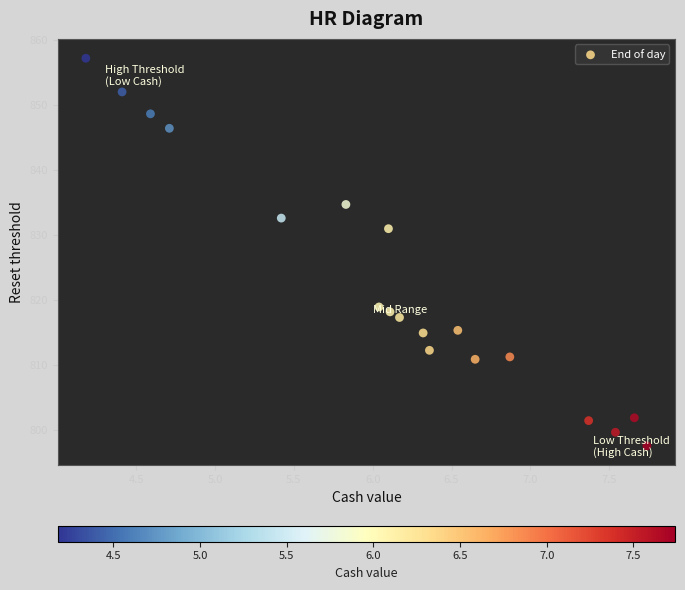

What is the range of X values (max minus min)?

3.6